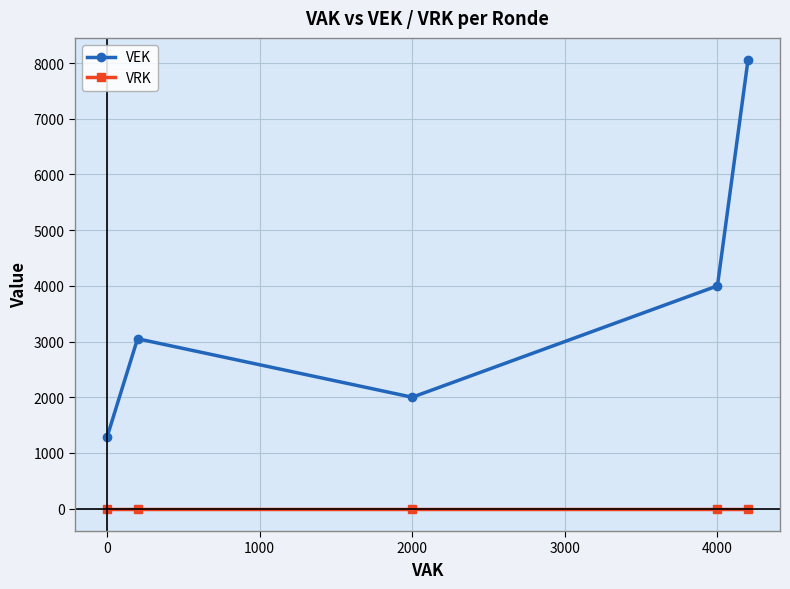

Which series has the largest total across all categories?

VEK